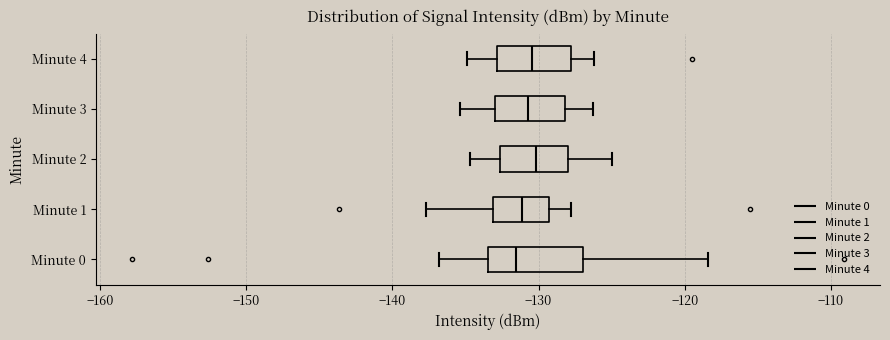

Reading bottom to top, transcribe this box plot: for each box, give where its median line is, the range the box spans, and where its two whiskers end, as read against the x-axis. The values are not printed on the chart, so give them approximately, as read against the axis.

Minute 0: median -132, box -133 to -127, whiskers -137 to -118
Minute 1: median -131, box -133 to -129, whiskers -138 to -128
Minute 2: median -130, box -133 to -128, whiskers -135 to -125
Minute 3: median -131, box -133 to -128, whiskers -135 to -126
Minute 4: median -130, box -133 to -128, whiskers -135 to -126